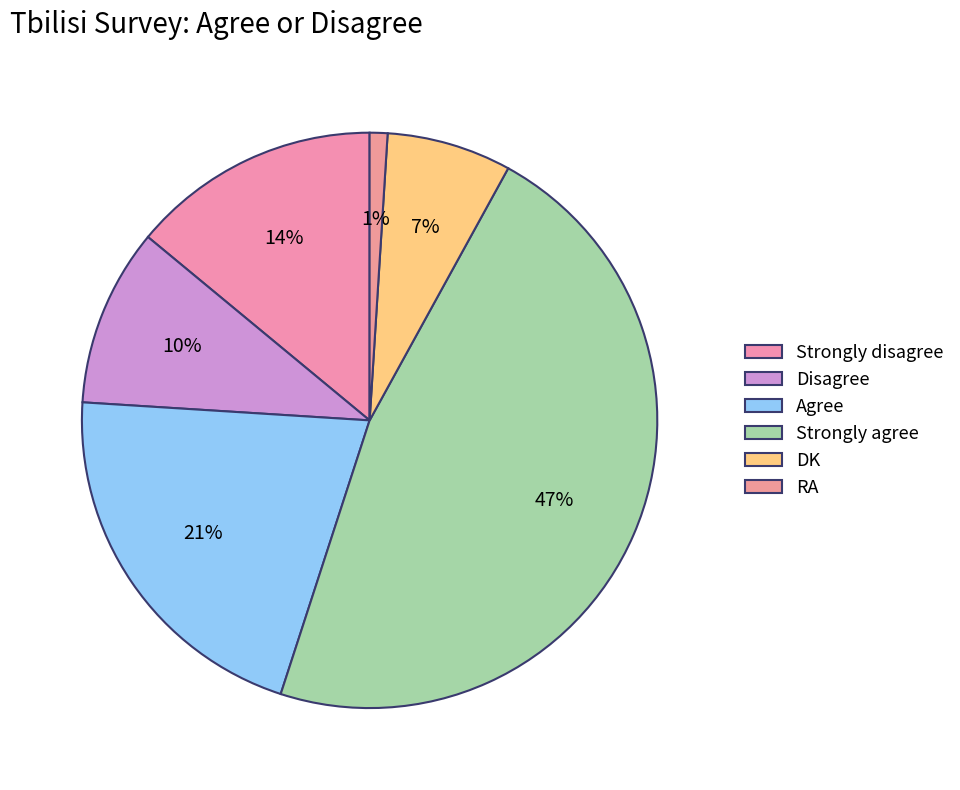

To the nearest percent, what is the difference between the Strongly agree and RA slice percentages?

46%